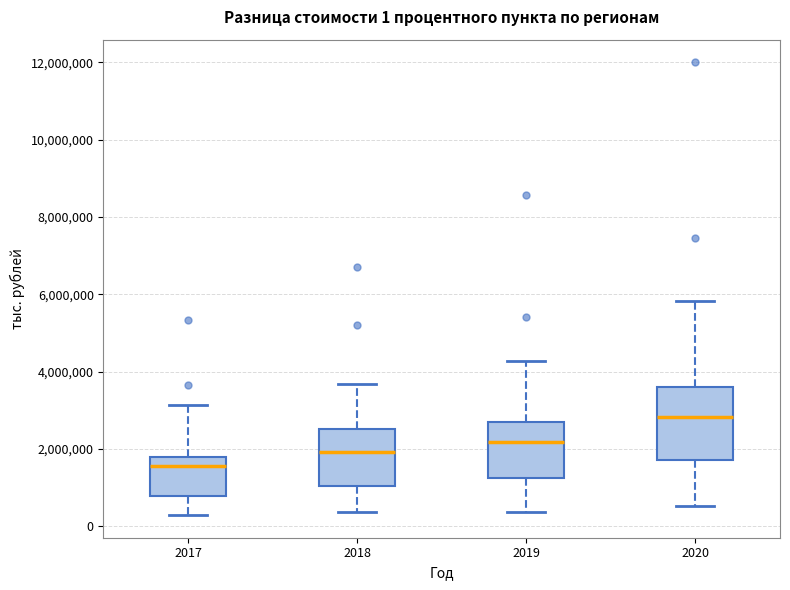

Which box has the lowest median line?

2017